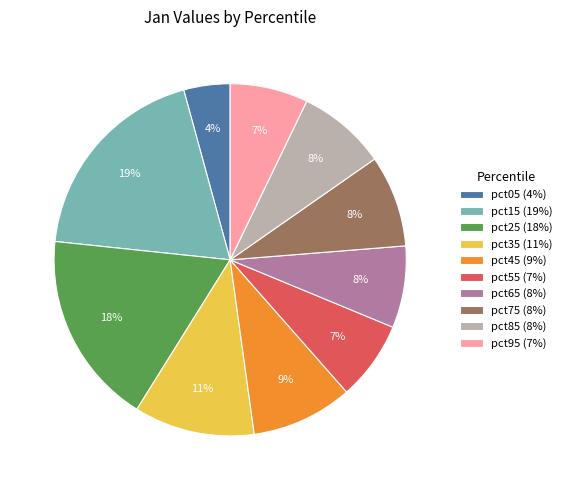

Which slice is the smallest?

pct05